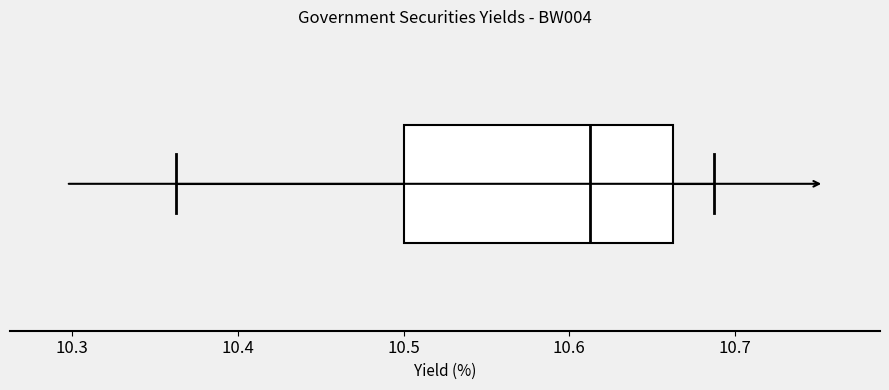

Where does the right whisker of the box end on the x-axis? The values are not printed on the chart, so give them approximately, as read against the axis.

10.69